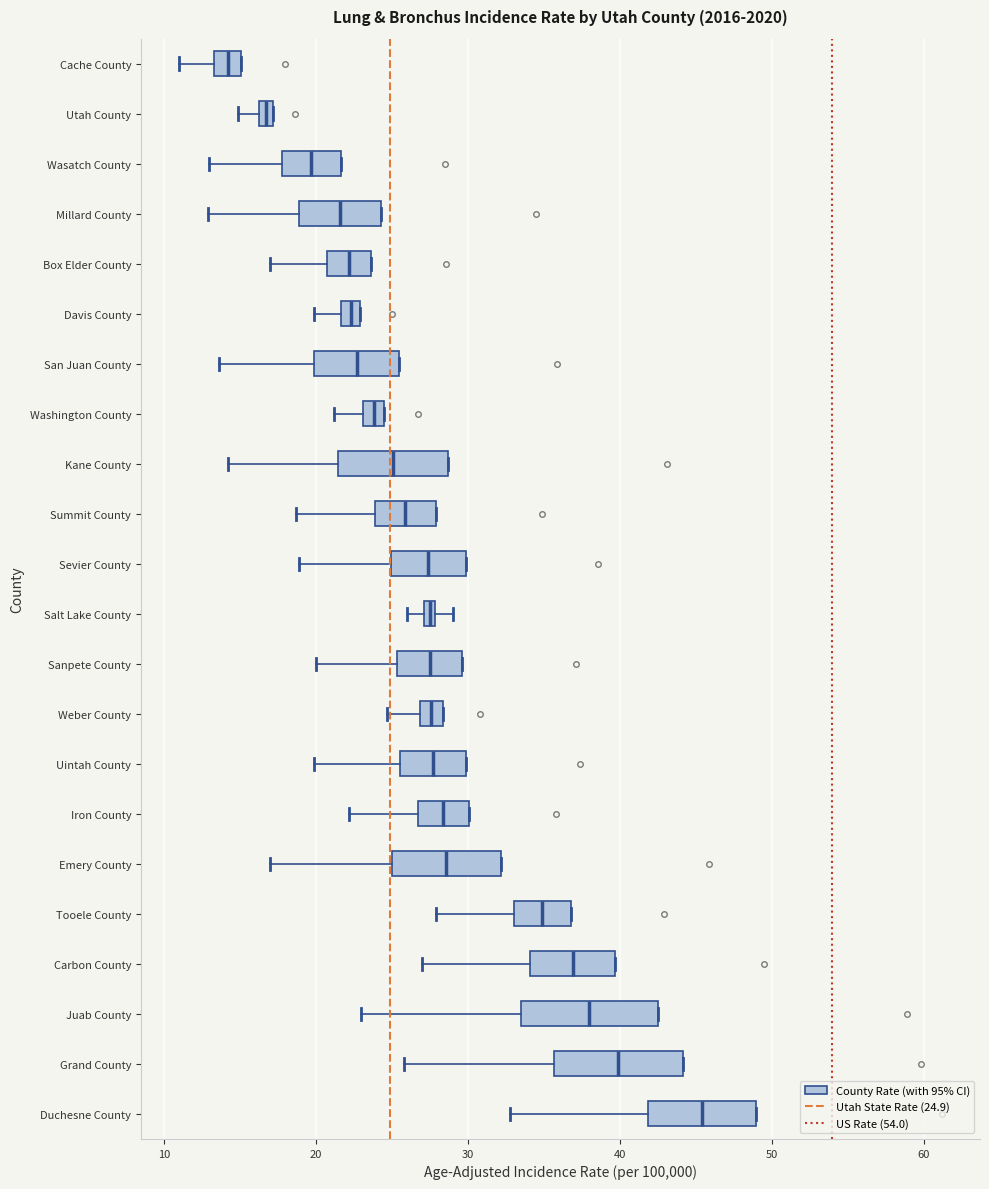

Which box has the furthest to the right median line?

Duchesne County